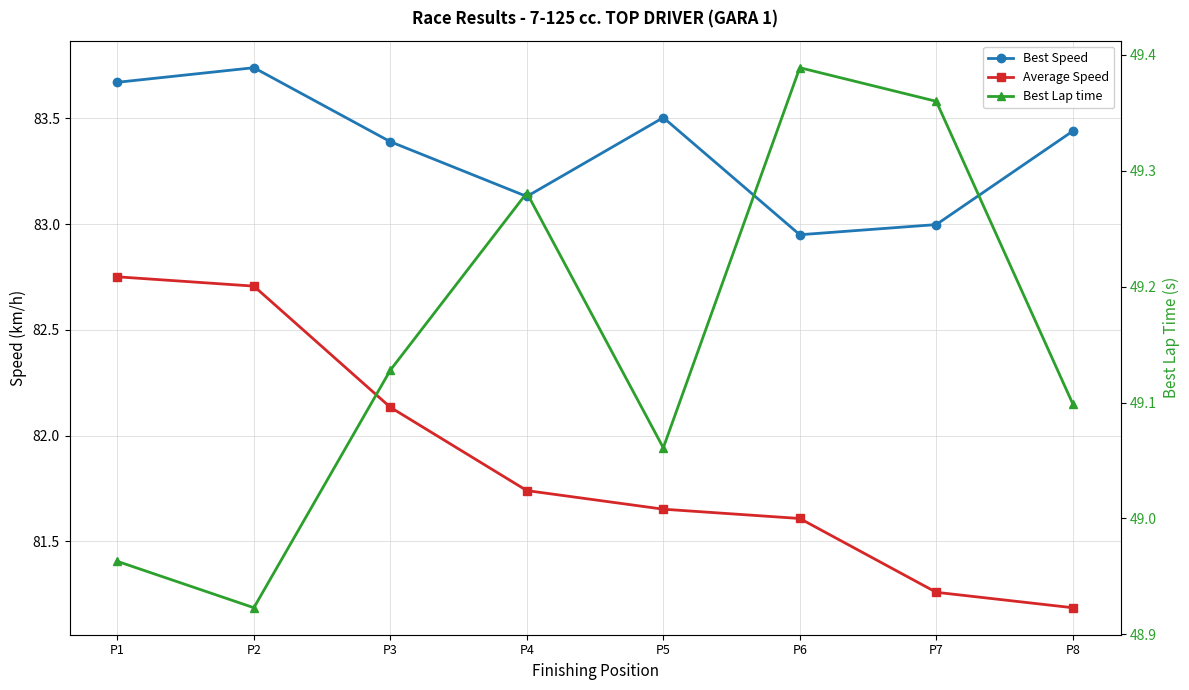

How many lines are shown in the chart?

3